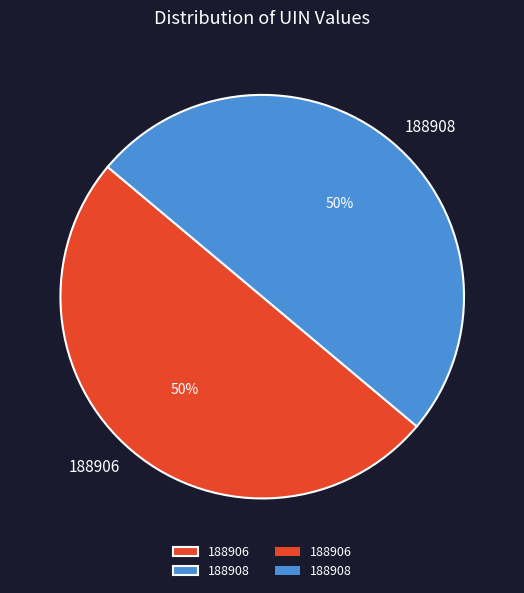

To the nearest percent, what is the combined percentage of 188906 and 188908?

100%